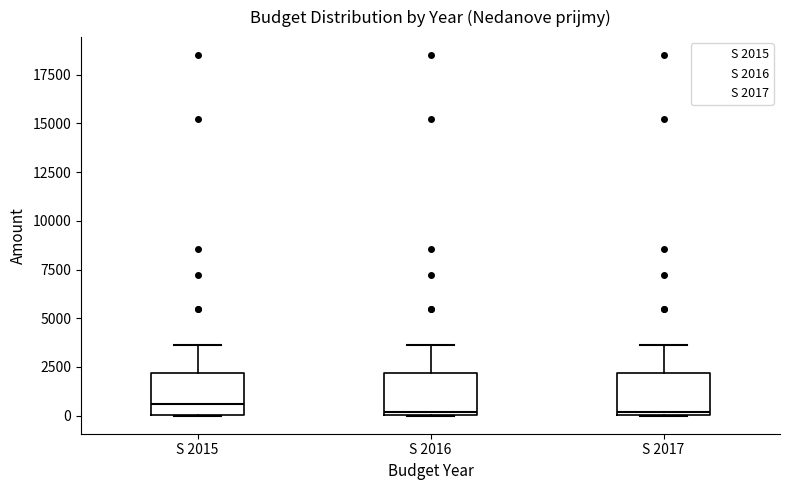

Reading left to right, transcribe this box plot: for each box, give where its median line is, the range the box spans, and where its two whiskers end, as read against the y-axis. The values are not printed on the chart, so give them approximately, as read against the axis.

S 2015: median 500, box 0 to 2000, whiskers 0 to 3500
S 2016: median 0 (just above the box's lower edge), box 0 to 2000, whiskers 0 to 3500
S 2017: median 0 (just above the box's lower edge), box 0 to 2000, whiskers 0 to 3500